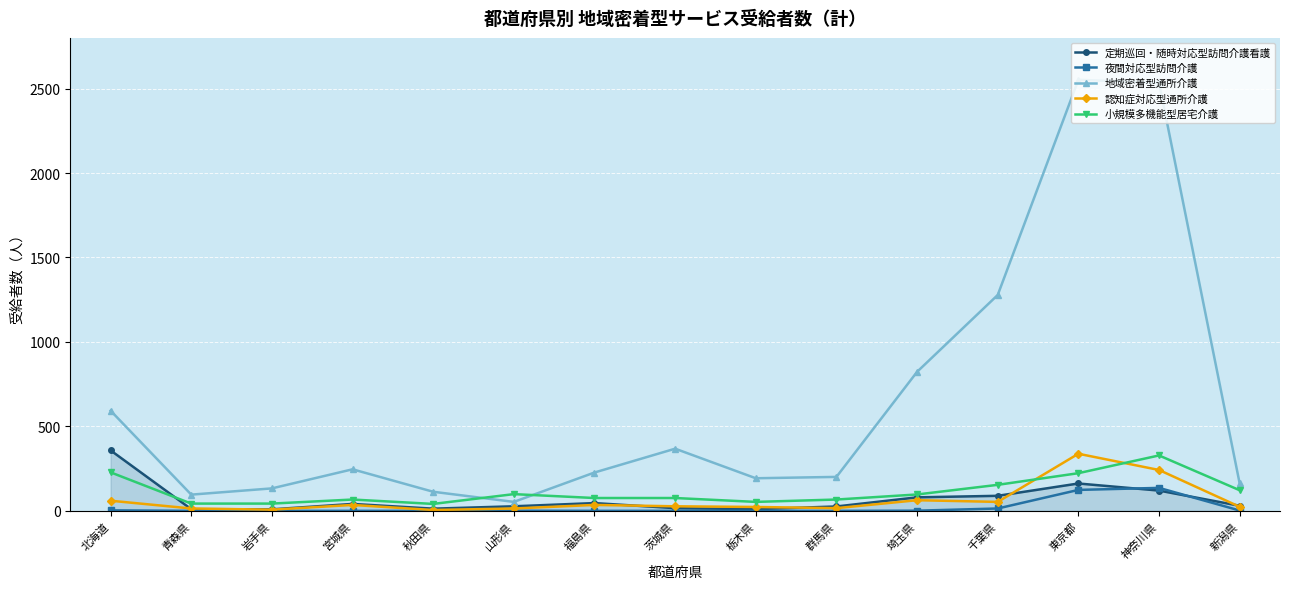

How many data points does each series have?

15